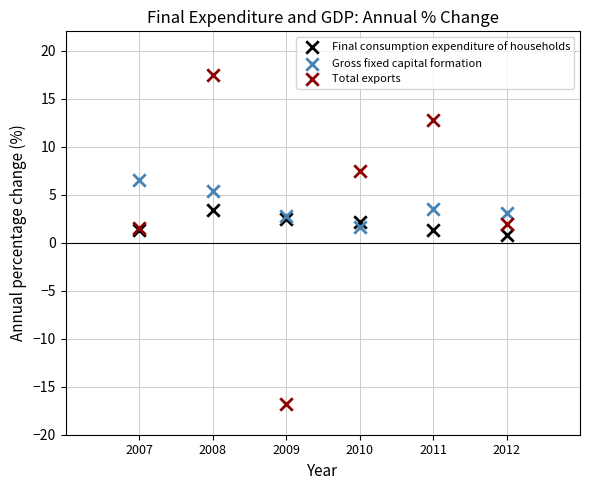

Which series contains the highest Y value?

Total exports